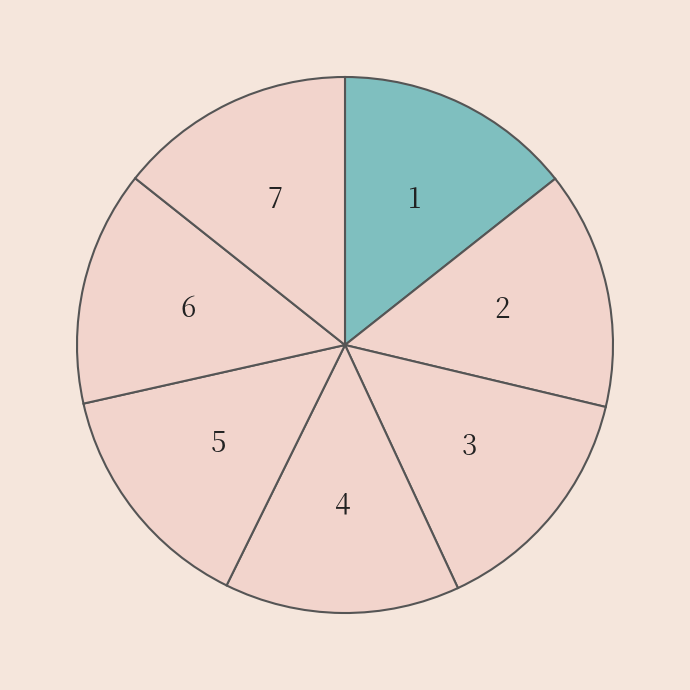

How many slices are in this pie chart?

7